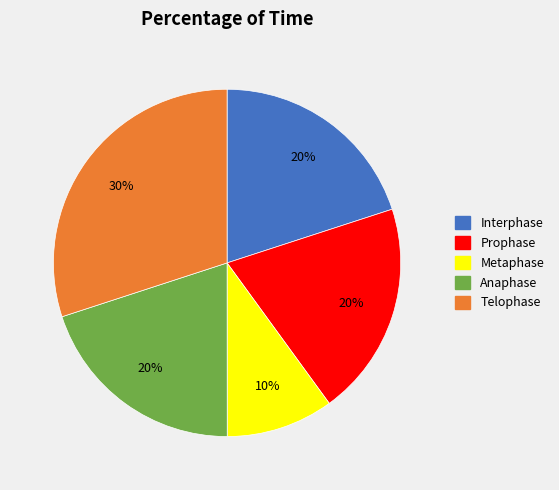

To the nearest percent, what is the difference between the largest and smallest slice percentages?

20%